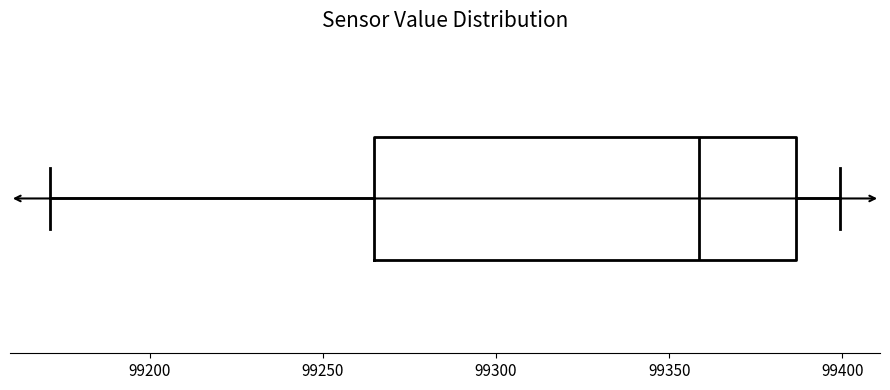

Transcribe this box plot: give where the median line is, the range the box spans, and where the two whiskers end, as read against the x-axis. The values are not printed on the chart, so give them approximately, as read against the axis.

median 99360, box 99265 to 99385, whiskers 99170 to 99400